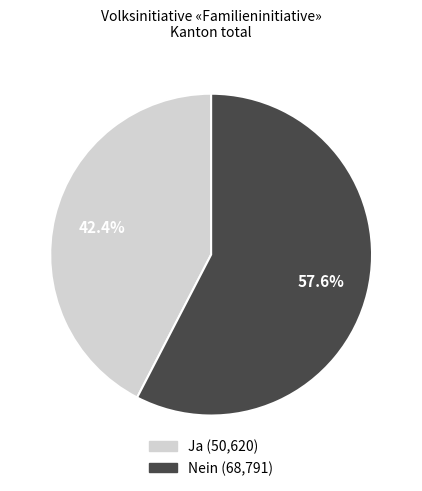

How many segments does this pie chart have?

2